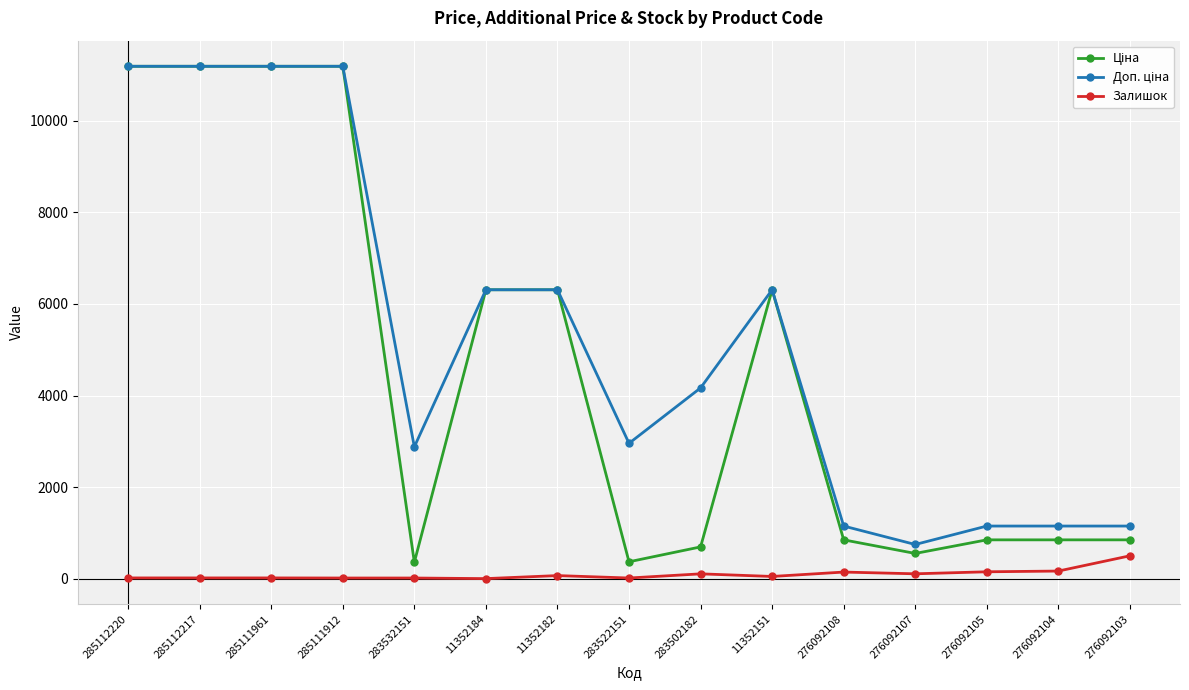

What is the difference between the highest and lowest values at 276092103?

649.7